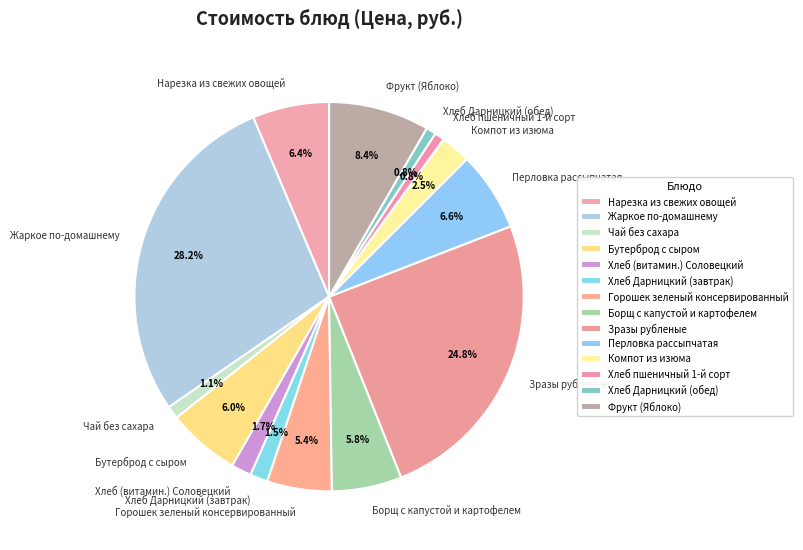

What is the largest slice in the pie chart?

Жаркое по-домашнему